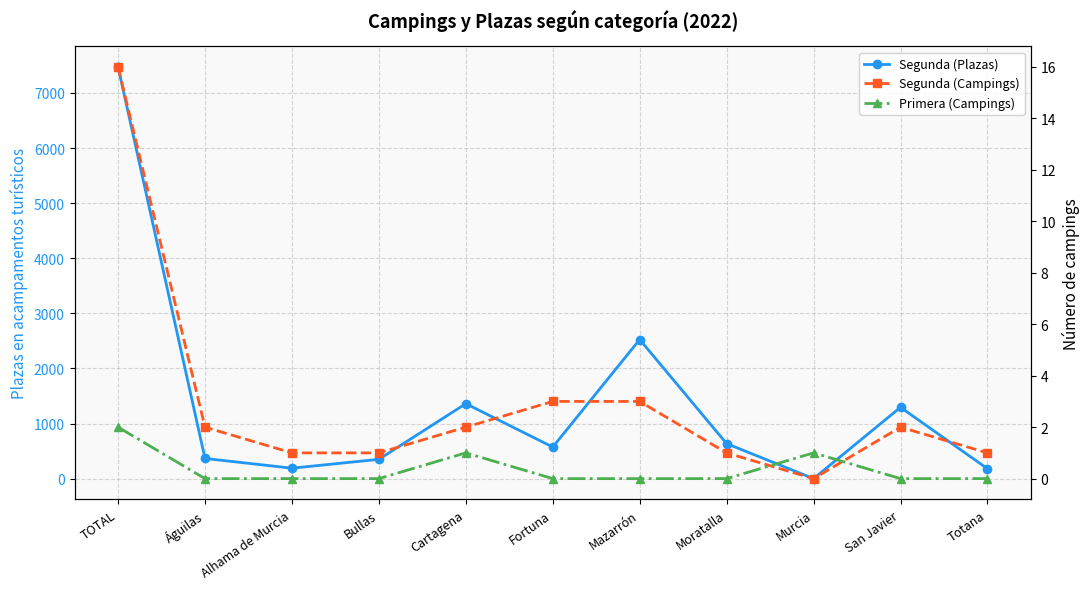

At which label does Segunda (Campings) first exceed 2?

TOTAL